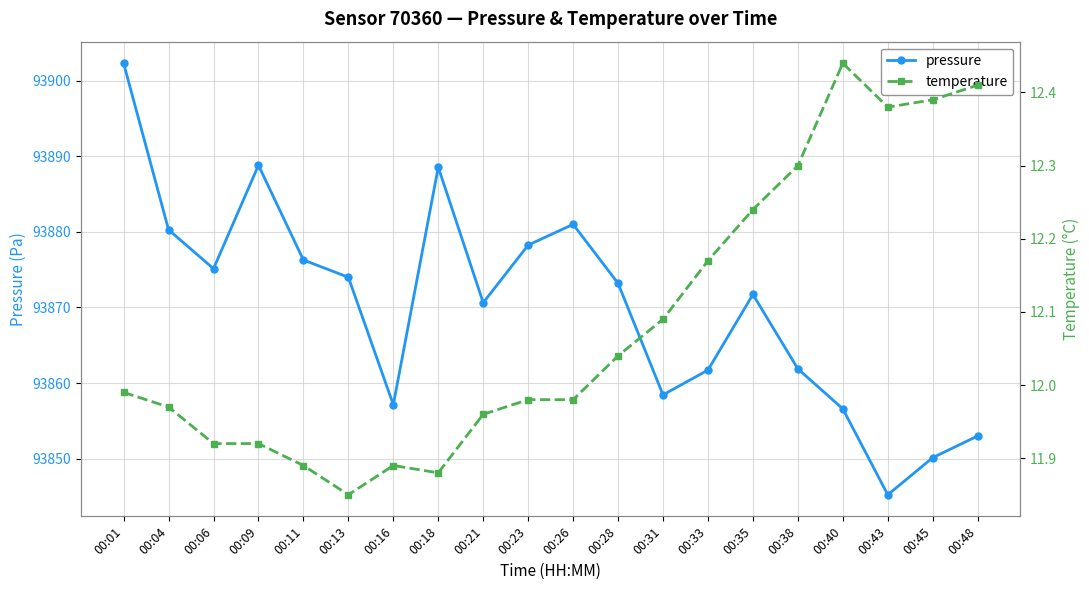

True or false: temperature has a value of 12.3 at 00:38.

True